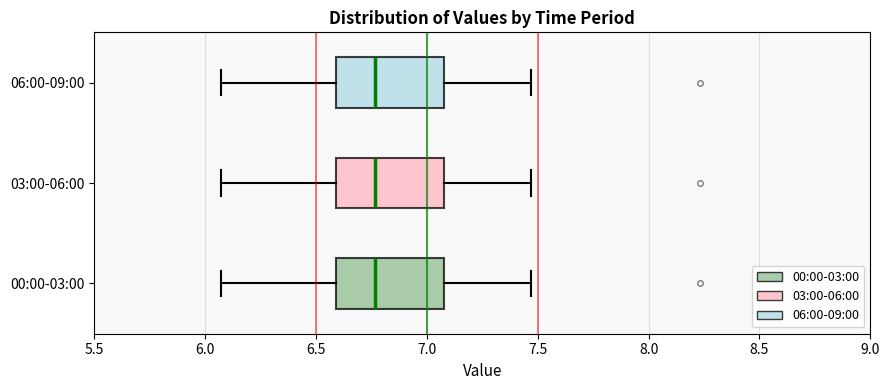

Reading bottom to top, transcribe this box plot: for each box, give where its median line is, the range the box spans, and where its two whiskers end, as read against the x-axis. The values are not printed on the chart, so give them approximately, as read against the axis.

00:00-03:00: median 6.75, box 6.60 to 7.10, whiskers 6.05 to 7.45
03:00-06:00: median 6.75, box 6.60 to 7.10, whiskers 6.05 to 7.45
06:00-09:00: median 6.75, box 6.60 to 7.10, whiskers 6.05 to 7.45